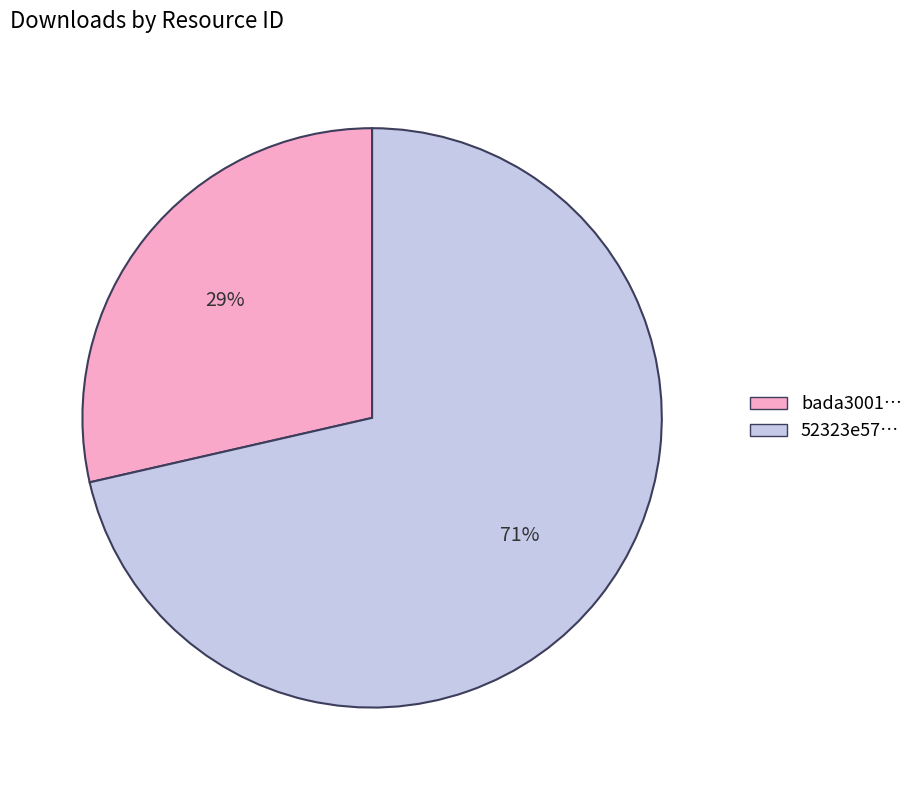

Does bada3001… represent more than half of the total?

No